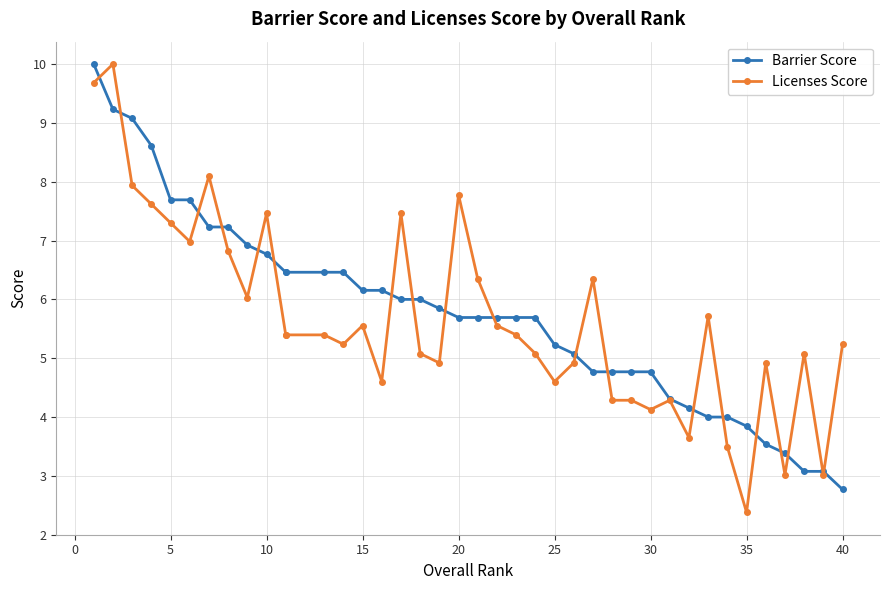

What is the smallest value displayed?

2.4